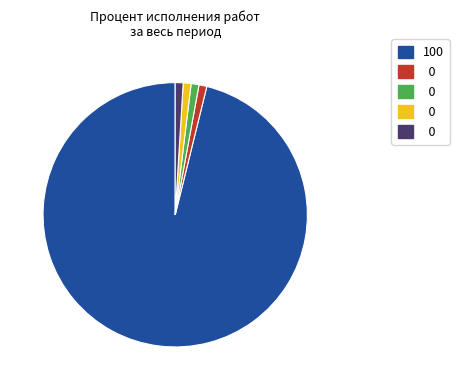

How many segments does this pie chart have?

5